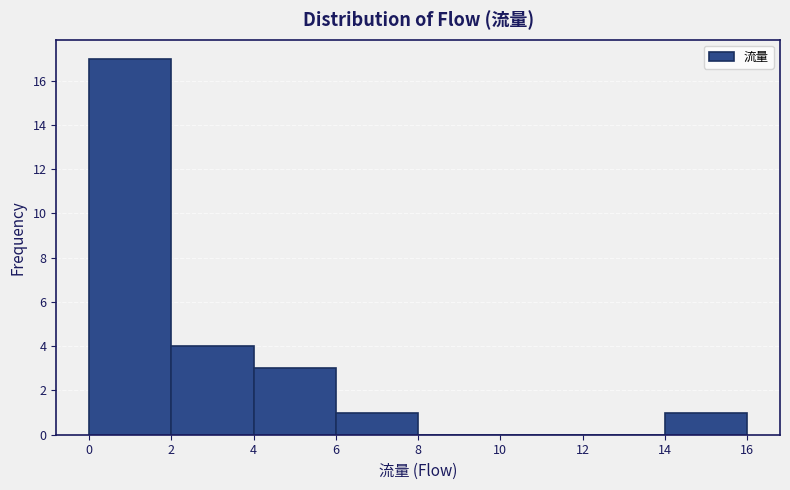

How tall is the bar that spans 2 to 4 on the x-axis? The values are not printed on the chart, so give them approximately, as read against the axis.

4